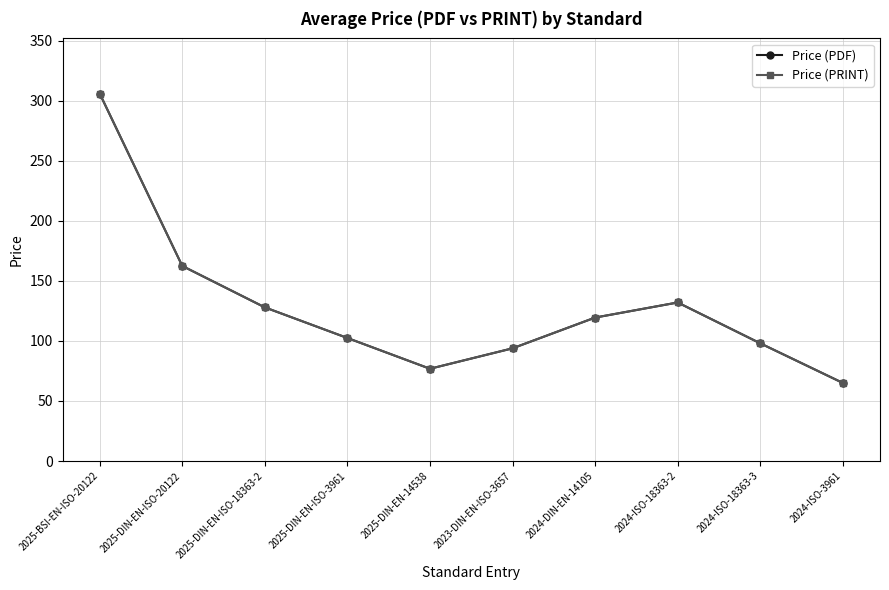

Between 2025-DIN-EN-14538 and 2023-DIN-EN-ISO-3657, which series saw the biggest shift?

Price (PDF)